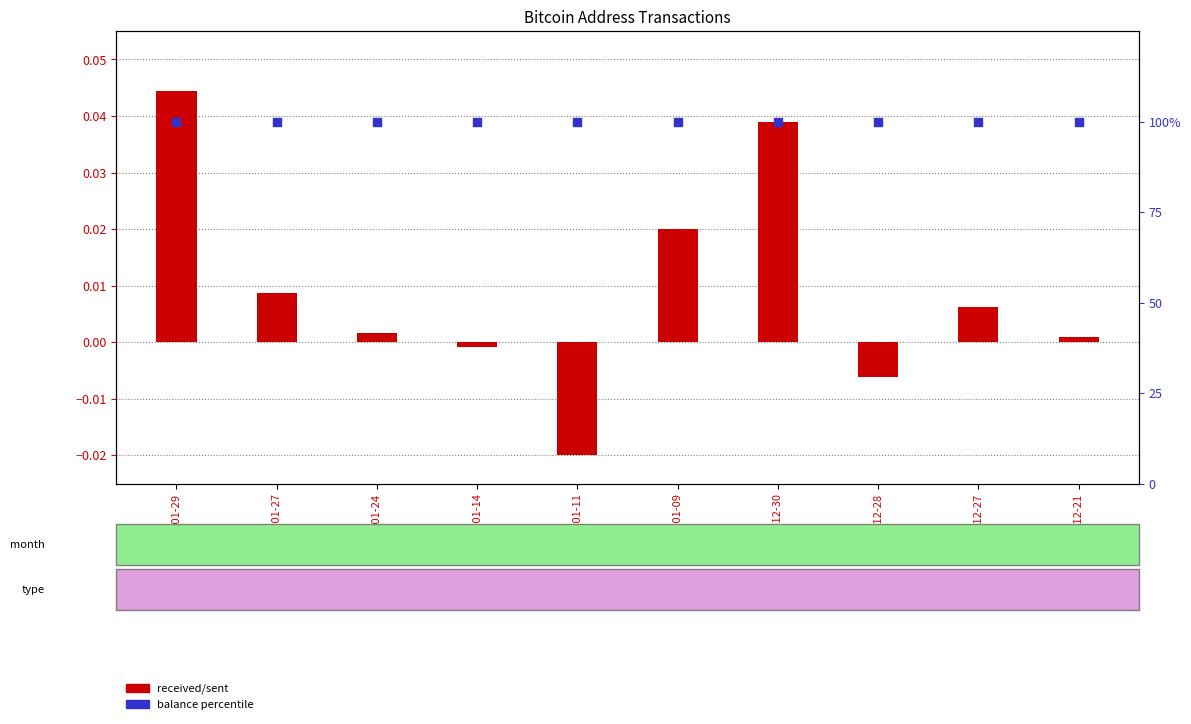

Is the value of received/sent at 2018-01-09 greater than the value of balance percentile at 2017-12-21?

No